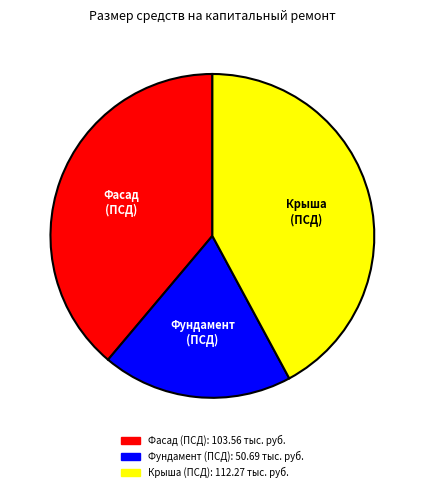

Is there any slice that represents more than half of the pie?

No